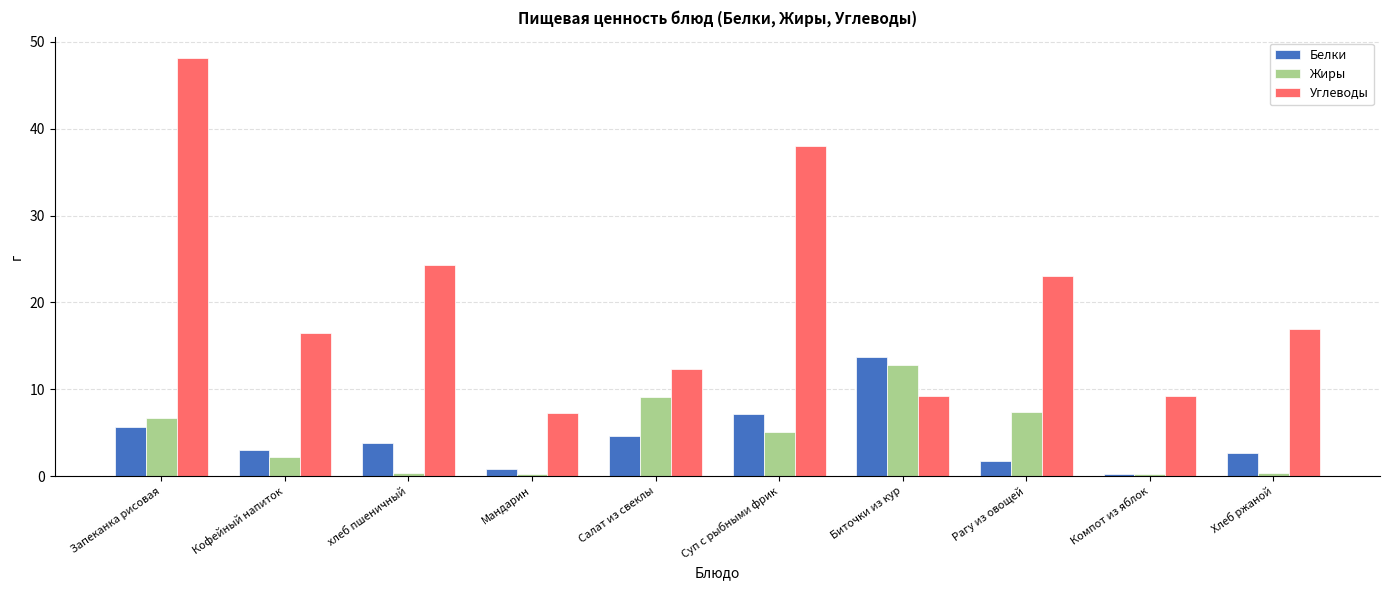

What is the approximate value of Углеводы at Суп с рыбными фрик?

38.0